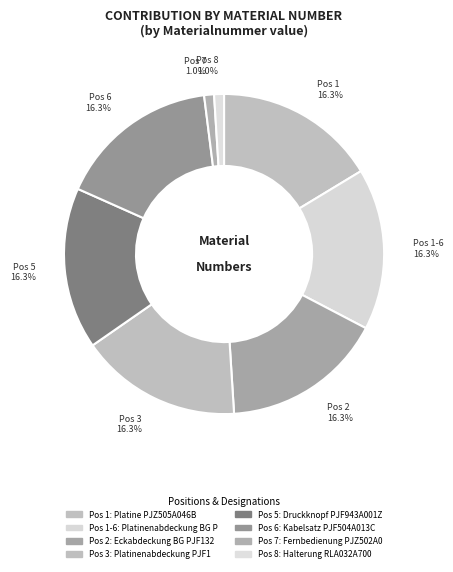

Count the number of slices in the pie.

8